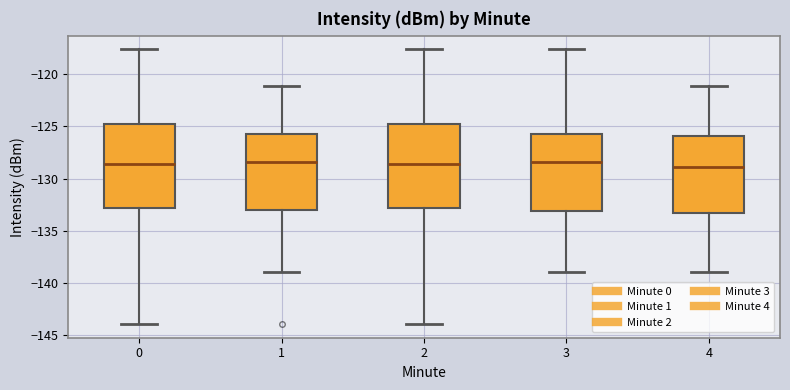

Reading left to right, read every box against the y-axis: the position of its median line, the range the box covers, and the ends of its whiskers. The values are not printed on the chart, so give them approximately, as read against the axis.

0: median -128.5, box -133.0 to -125.0, whiskers -144.0 to -117.5
1: median -128.5, box -133.0 to -126.0, whiskers -139.0 to -121.0
2: median -128.5, box -133.0 to -125.0, whiskers -144.0 to -117.5
3: median -128.5, box -133.0 to -126.0, whiskers -139.0 to -117.5
4: median -129.0, box -133.5 to -126.0, whiskers -139.0 to -121.0